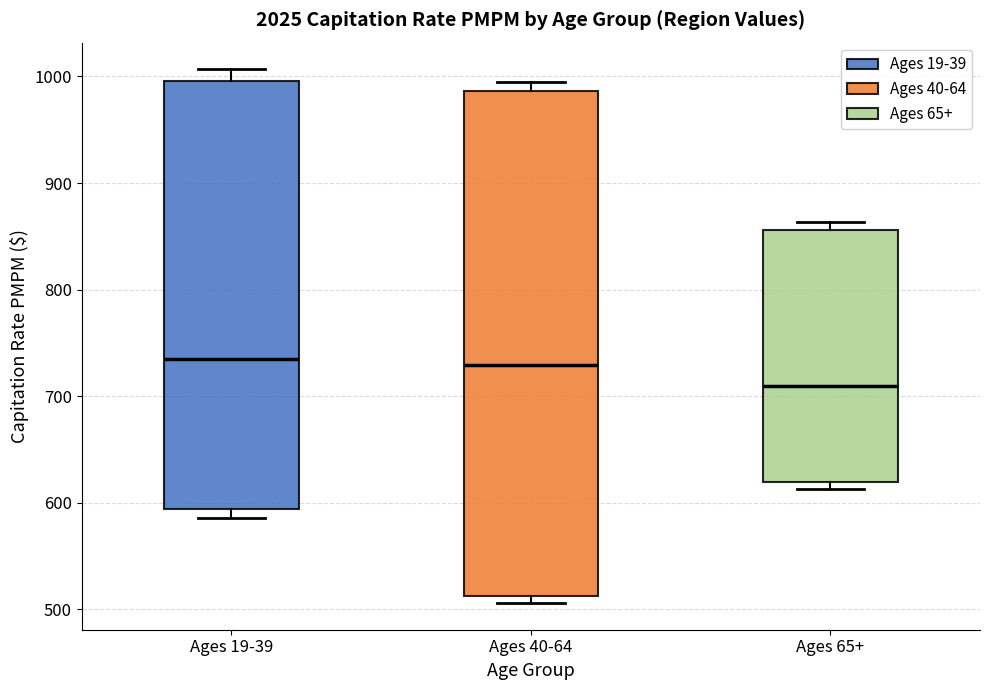

Reading left to right, read every box against the y-axis: the position of its median line, the range the box covers, and the ends of its whiskers. The values are not printed on the chart, so give them approximately, as read against the axis.

Ages 19-39: median 740, box 590 to 1000, whiskers 590 (just below the box's lower edge) to 1010
Ages 40-64: median 730, box 510 to 990, whiskers 510 (just below the box's lower edge) to 990 (just above the box's upper edge)
Ages 65+: median 710, box 620 to 860, whiskers 610 to 860 (just above the box's upper edge)